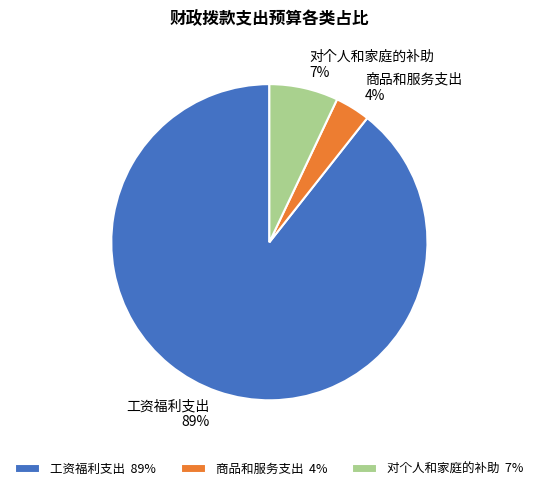

Which category has the biggest portion of the pie?

工资福利支出